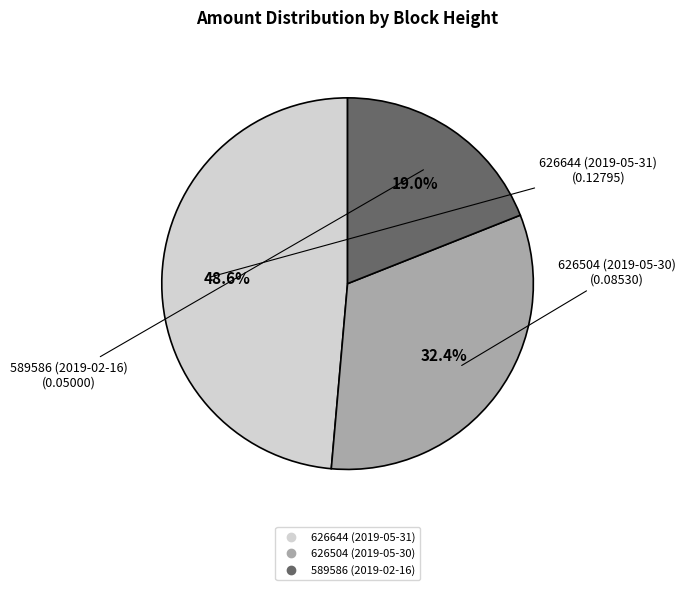

Is 626644 (2019-05-31) the majority of the pie?

No